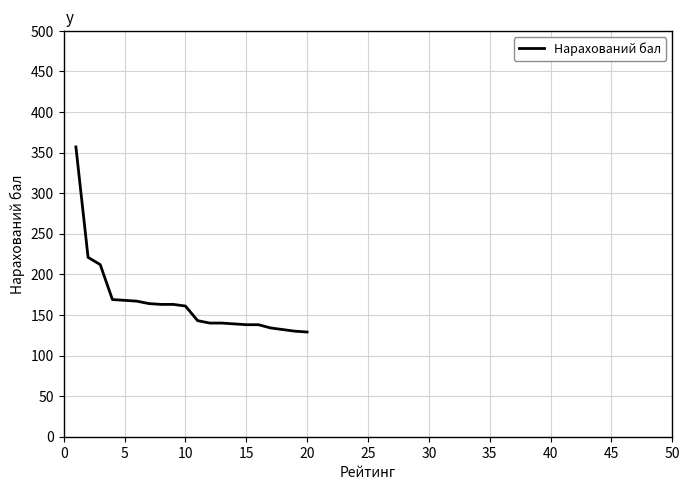

What is the difference between the maximum and minimum values?

228